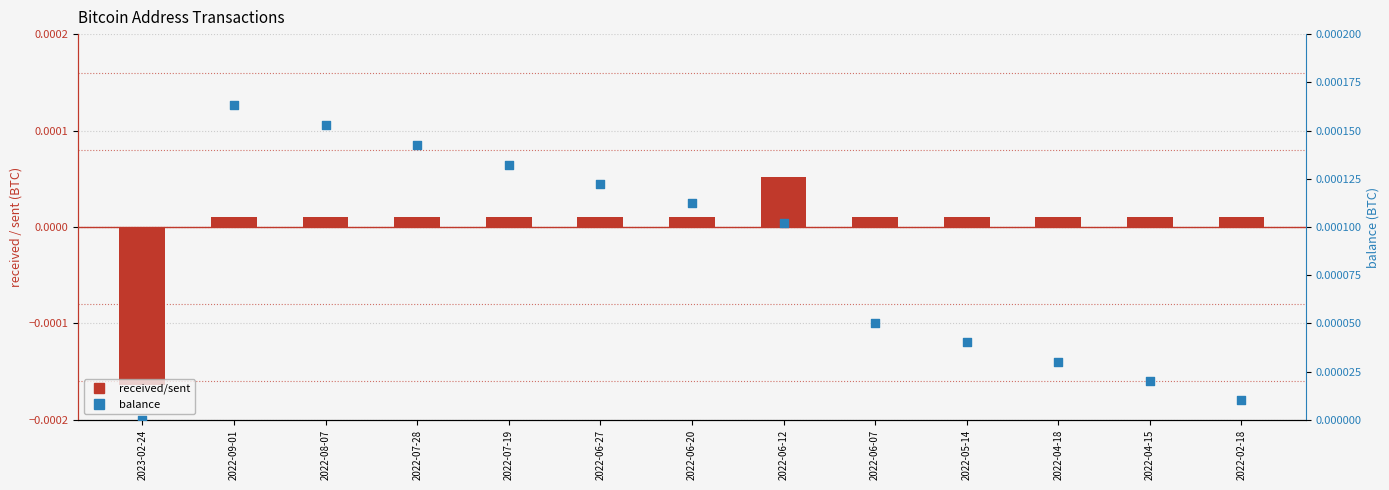

At how many categories does at least one series exceed 0?

12